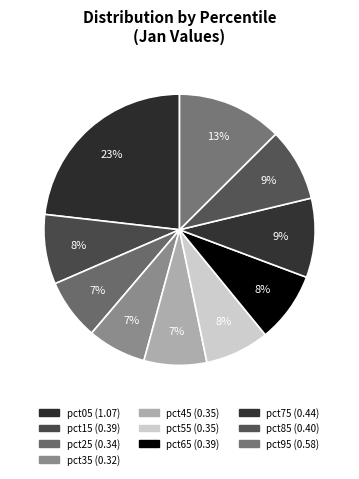

What is the largest slice in the pie chart?

pct05